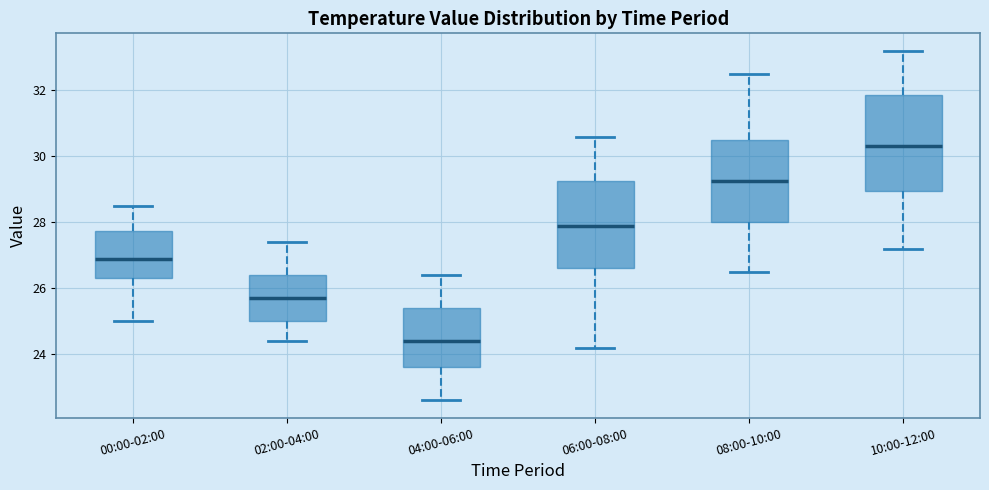

Which box's median line is the highest?

10:00-12:00